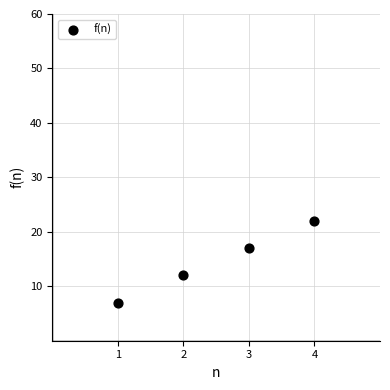

What Y value in the scatter plot is closest to 14?

12